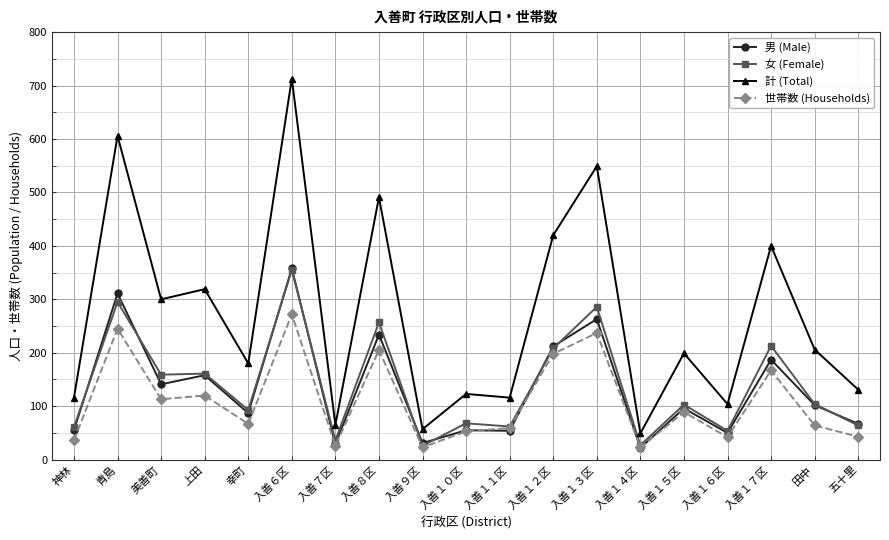

What is the value of the 女 (Female) point at the 13th from the left?

286